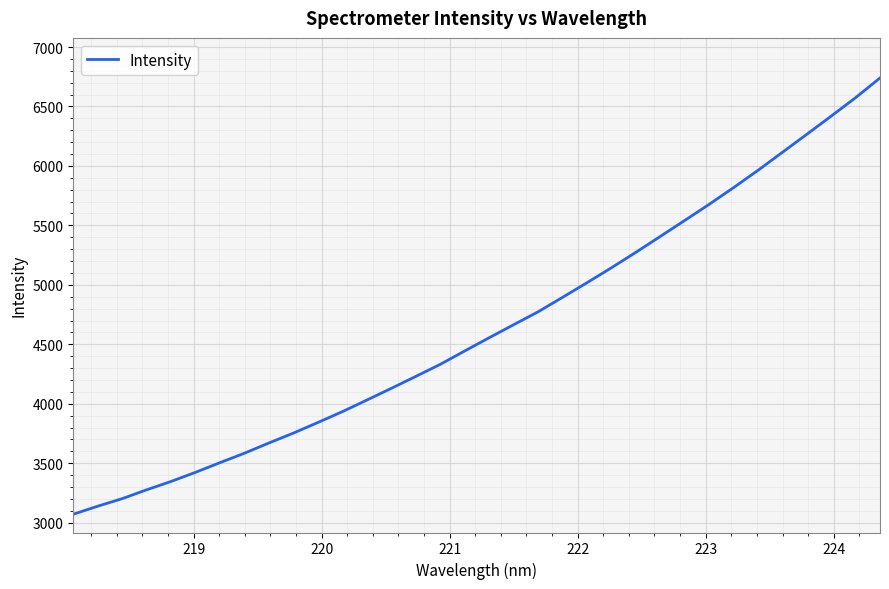

What is the greatest value displayed?

6739.8